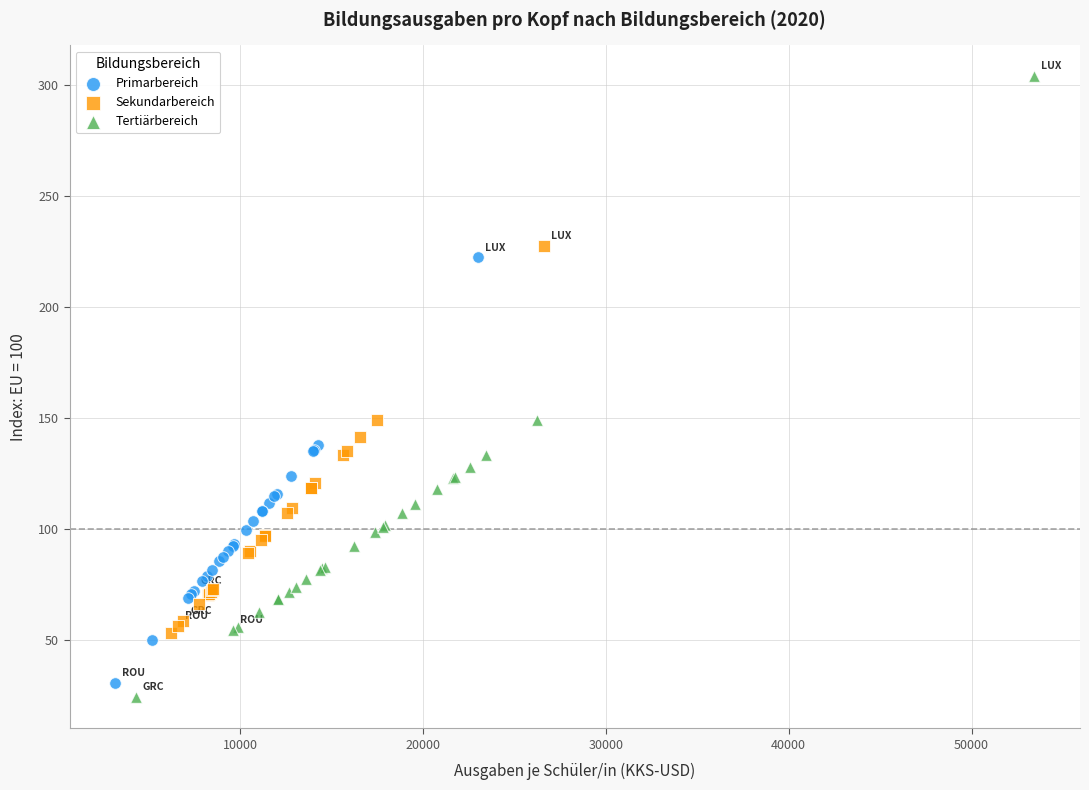

Which series contains the lowest Y value?

Tertiärbereich